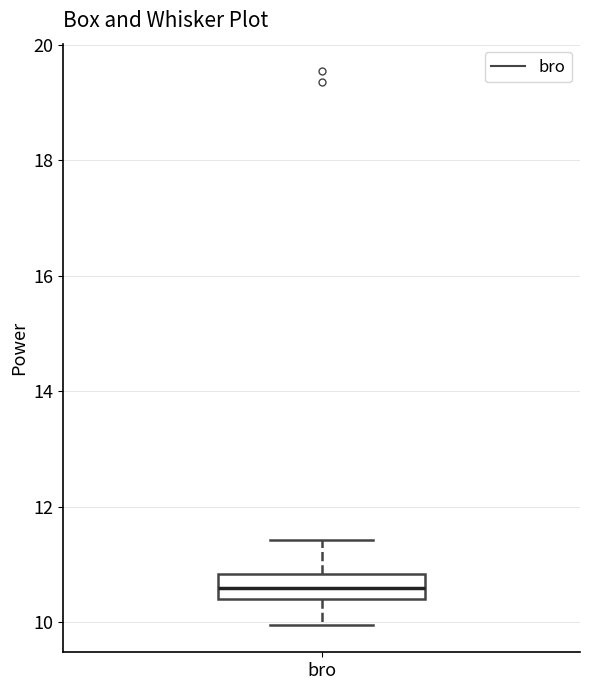

Where is the lower edge of the box for bro on the y-axis? The values are not printed on the chart, so give them approximately, as read against the axis.

10.4